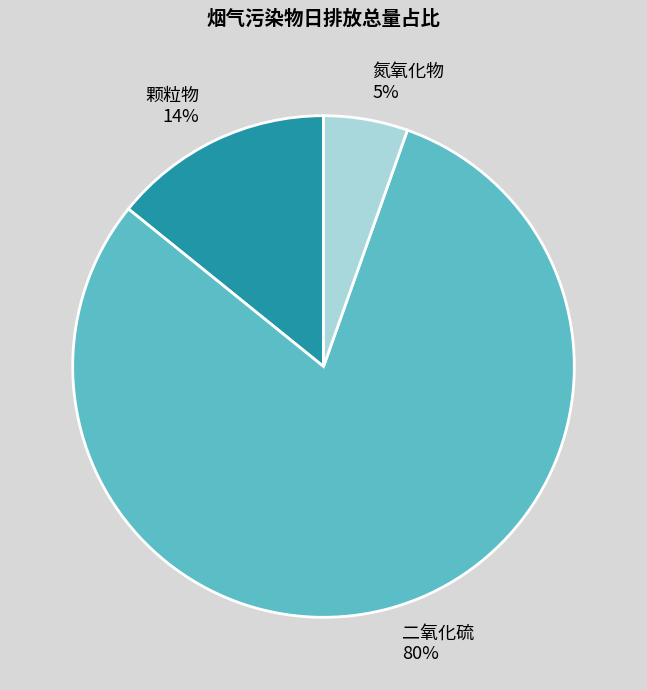

What is the ratio of the value at 氮氧化物 to the value at 颗粒物?

0.4